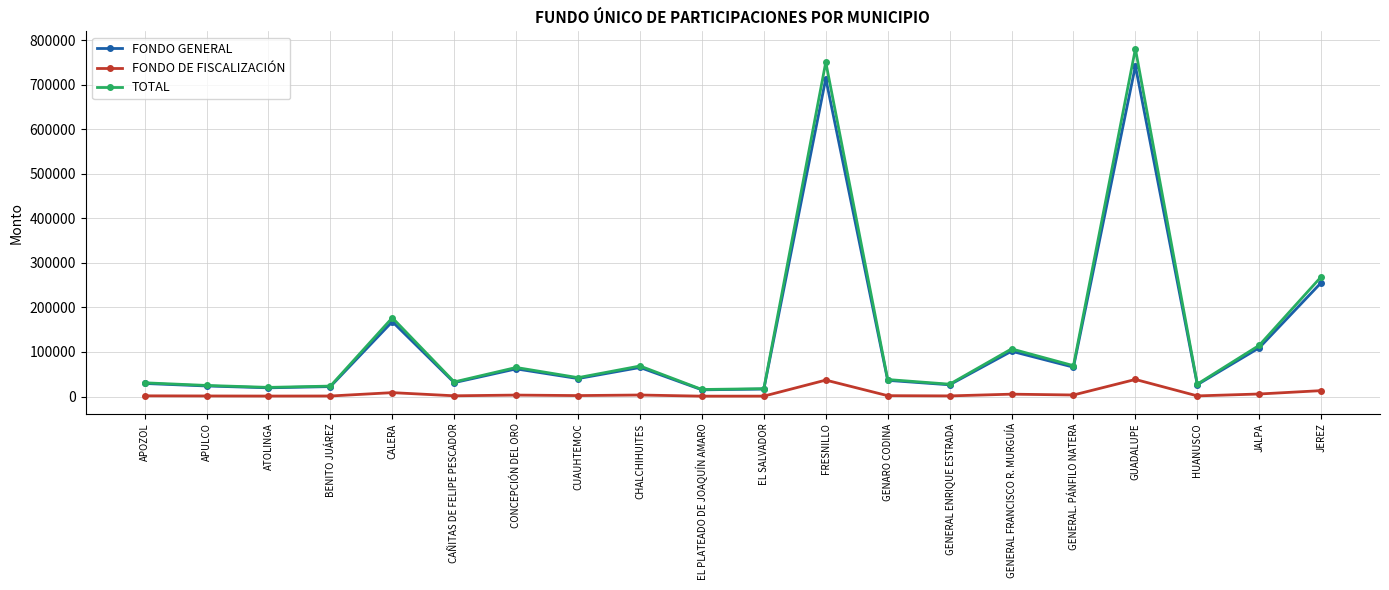

Is it true that FONDO DE FISCALIZACIÓN equals 5248 at GENERAL FRANCISCO R. MURGUÍA?

True